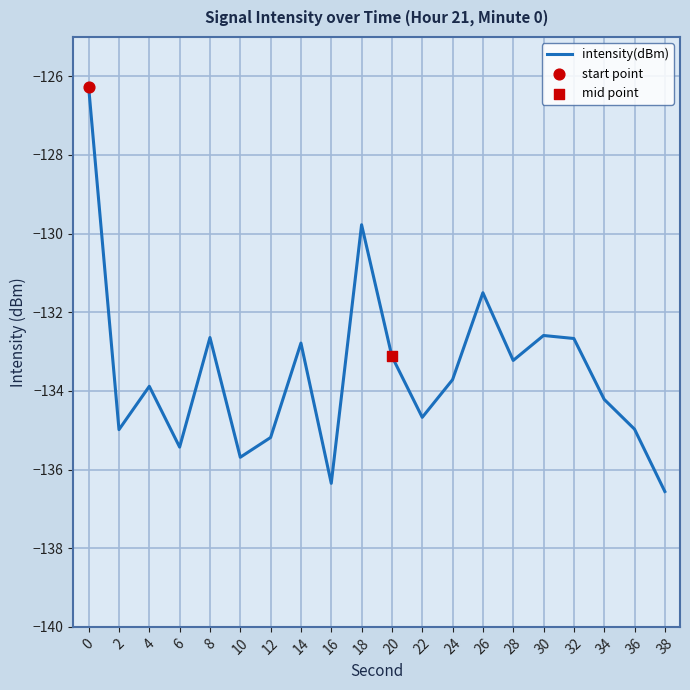

What is the change in value from 12 to 26?

+3.7